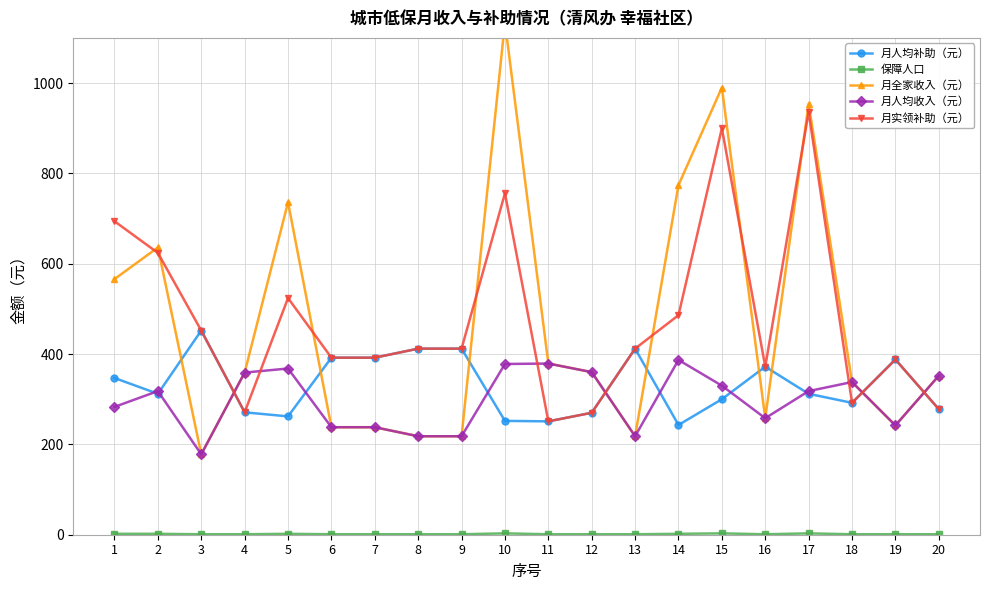

In 月实领补助（元）, how many points are higher than both neighbors (excluding endpoints)?

5